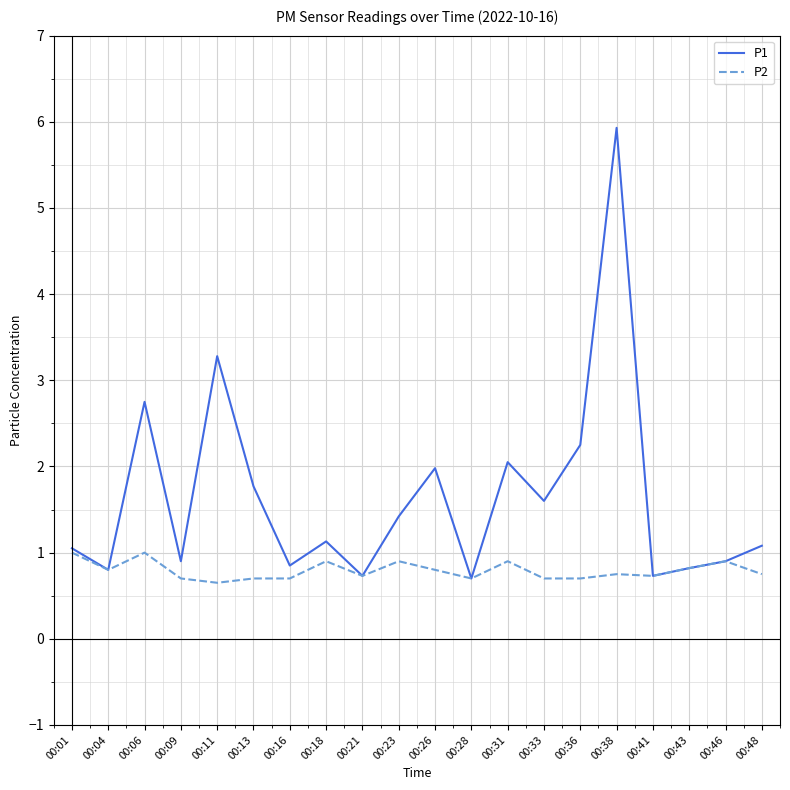

Which series has the largest range (max minus min)?

P1